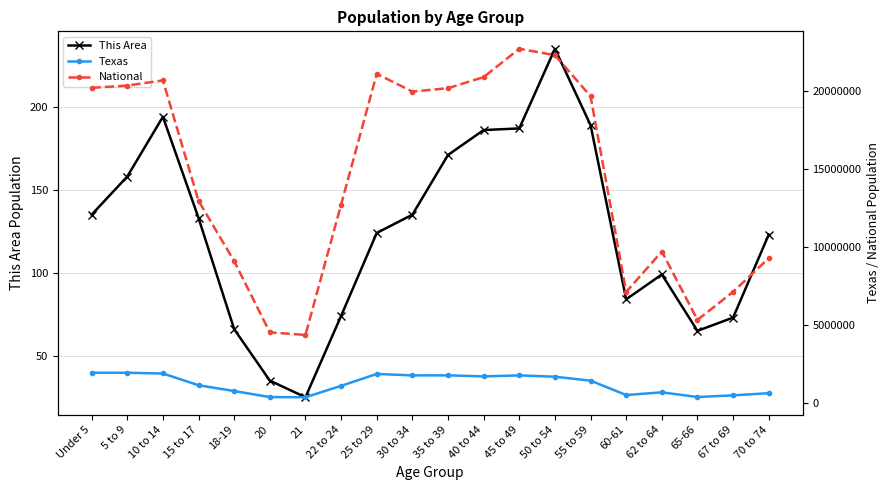

Reading left to right, extract all data points from this chart.

This Area: Under 5=135	5 to 9=158	10 to 14=194	15 to 17=133	18-19=66	20=35	21=25	22 to 24=74	25 to 29=124	30 to 34=135	35 to 39=171	40 to 44=186	45 to 49=187	50 to 54=235	55 to 59=189	60-61=84	62 to 64=99	65-66=65	67 to 69=73	70 to 74=123
Texas: Under 5=1928473	5 to 9=1928234	10 to 14=1881883	15 to 17=1127234	18-19=755890	20=369040	21=359015	22 to 24=1089024	25 to 29=1853039	30 to 34=1760434	35 to 39=1763587	40 to 44=1694795	45 to 49=1760467	50 to 54=1674869	55 to 59=1422924	60-61=500523	62 to 64=674244	65-66=373062	67 to 69=480038	70 to 74=619156
National: Under 5=20201362	5 to 9=20348657	10 to 14=20677194	15 to 17=12954254	18-19=9086089	20=4519129	21=4354294	22 to 24=12712576	25 to 29=21101849	30 to 34=19962099	35 to 39=20179642	40 to 44=20890964	45 to 49=22708591	50 to 54=22298125	55 to 59=19664805	60-61=7113727	62 to 64=9704197	65-66=5319902	67 to 69=7115361	70 to 74=9278166